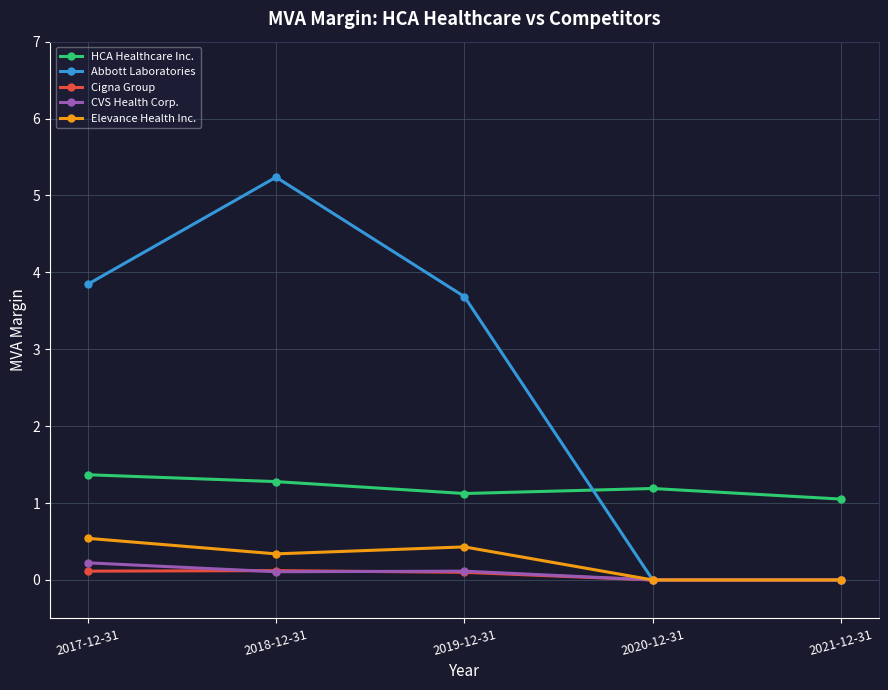

What is the label of the 3rd point from the left?

2019-12-31